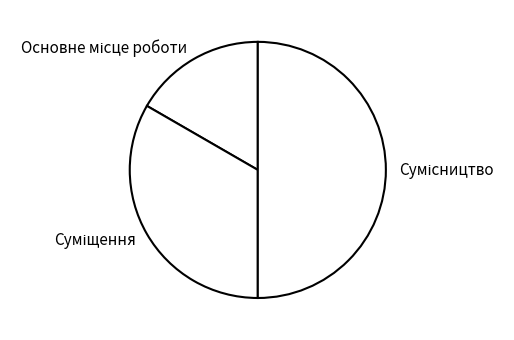

Does Основне місце роботи account for over 50% of the chart?

No